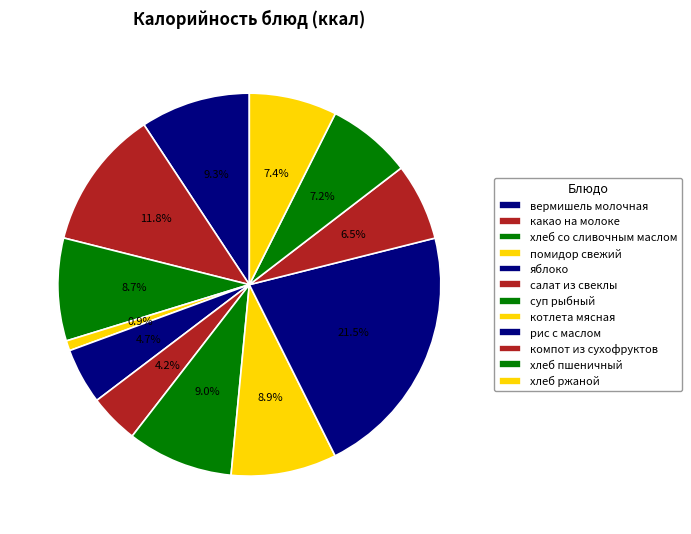

The рис с маслом slice represents 11% of the pie. True or false?

False